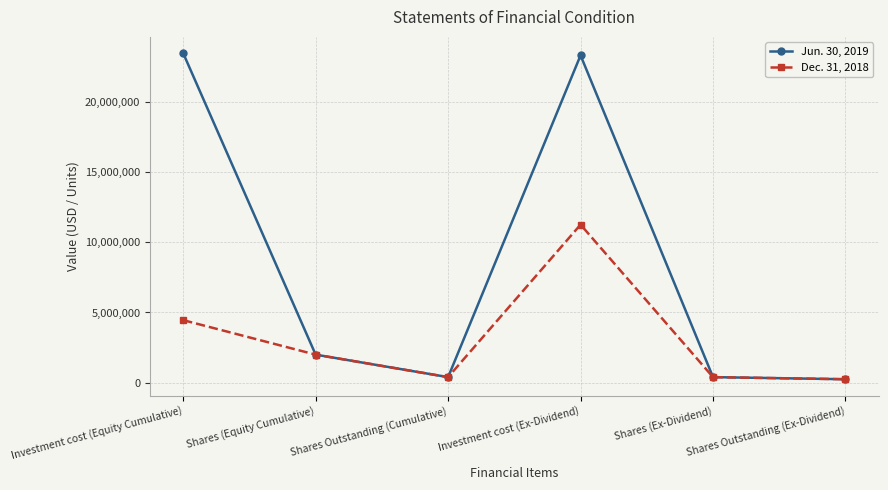

How many categories are shown in the chart?

6